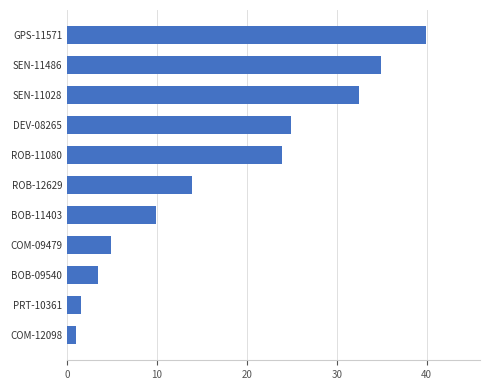

The chart shows a value of 24.9 at DEV-08265. True or false?

True